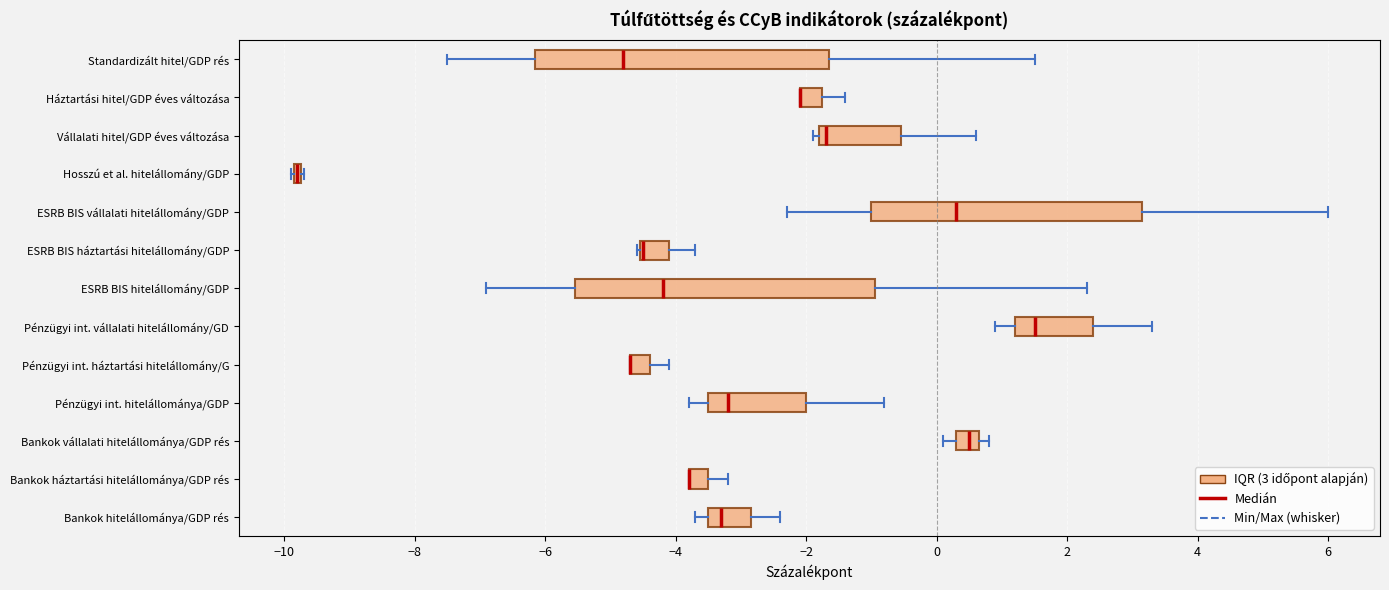

Where does the right whisker of the box for Pénzügyi int. háztartási hitelállomány/G end on the x-axis? The values are not printed on the chart, so give them approximately, as read against the axis.

-4.0